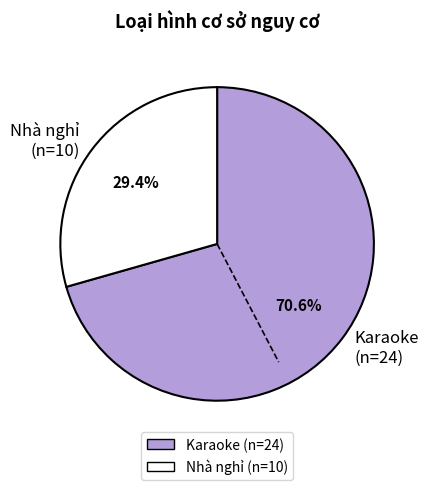

To the nearest percent, what is the difference between the largest and smallest slice percentages?

41%